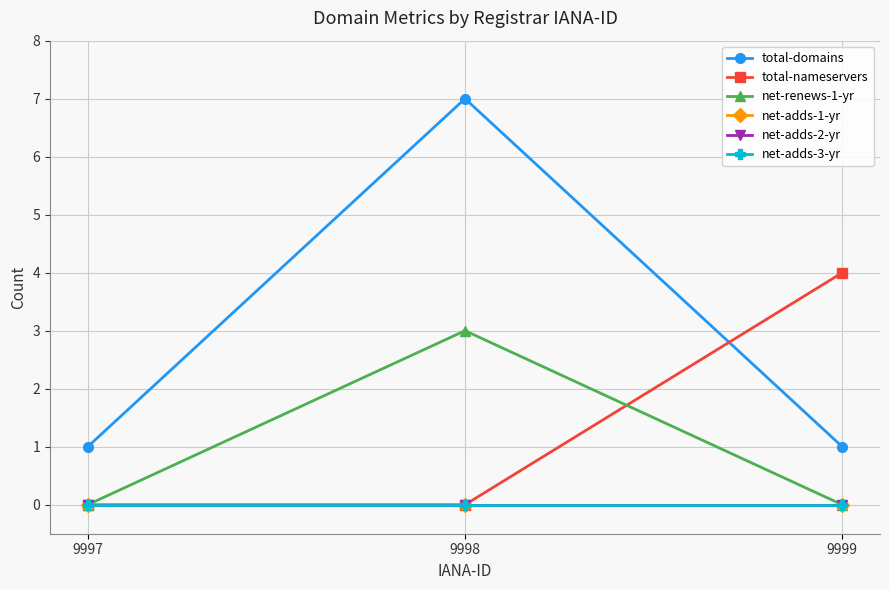

Is this an area chart (filled region under the line)?

No